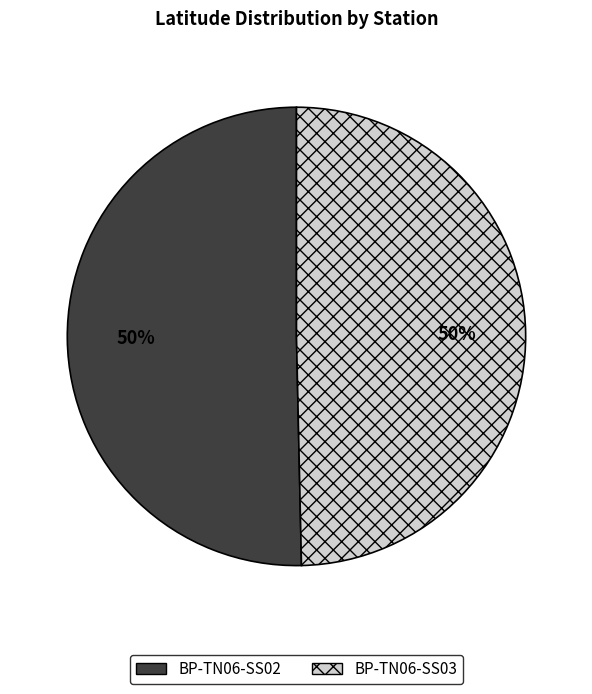

Is it true that BP-TN06-SS03 is 38% of the pie?

False